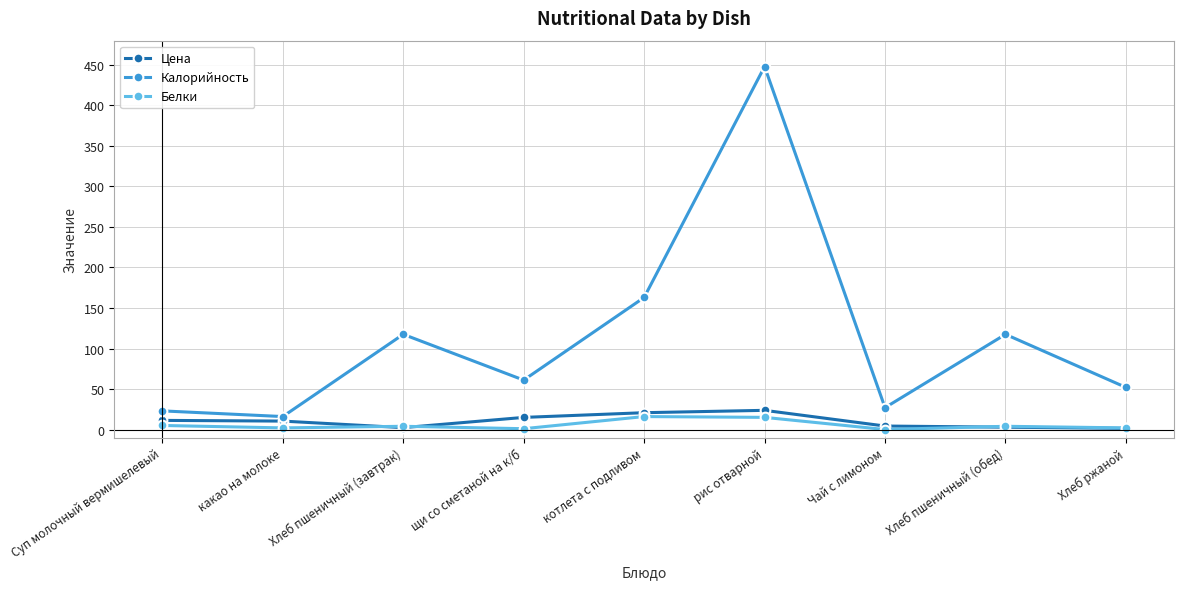

True or false: Калорийность and Цена cross at least once.

False